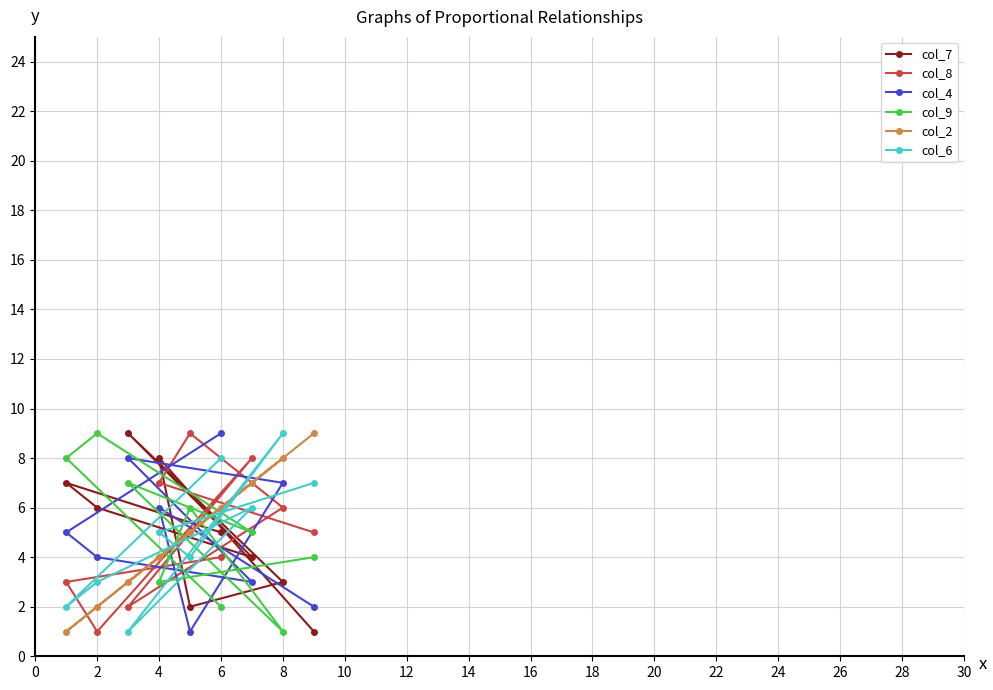

Which series has the widest spread of values?

col_7